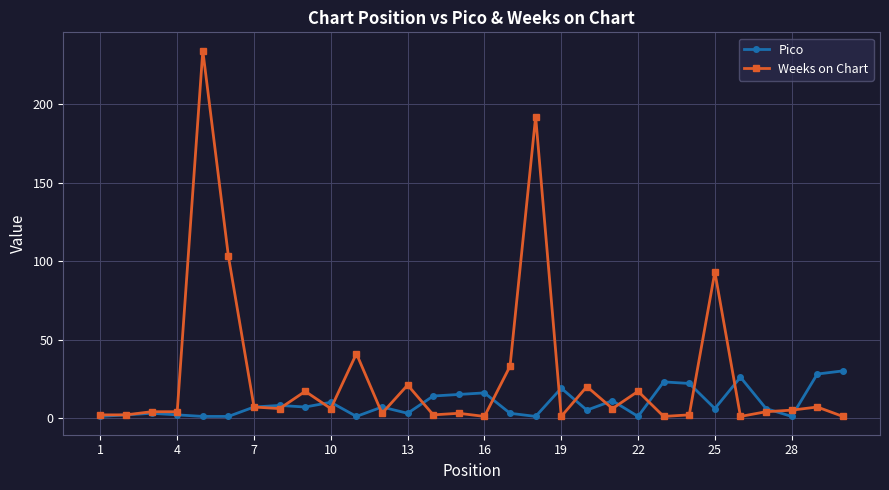

List the series in order of their peak value, lowest first.

Pico, Weeks on Chart